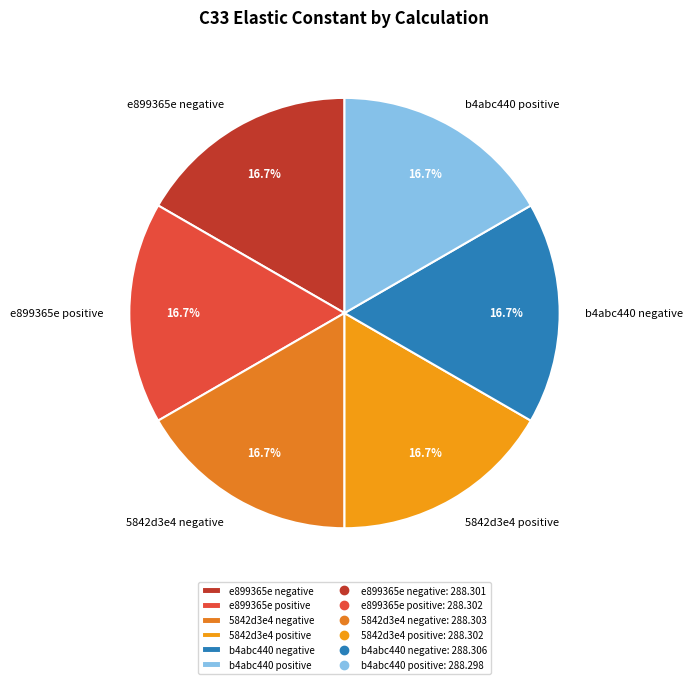

What percentage do e899365e negative and 5842d3e4 negative together represent?

33.3%